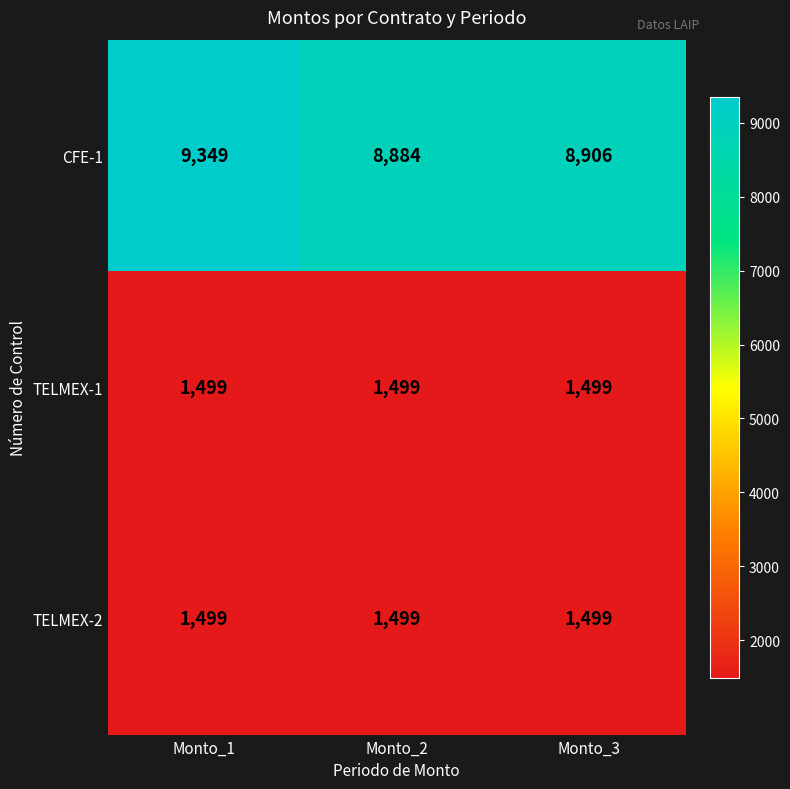

At which category is the sum across all series the highest?

Monto_1